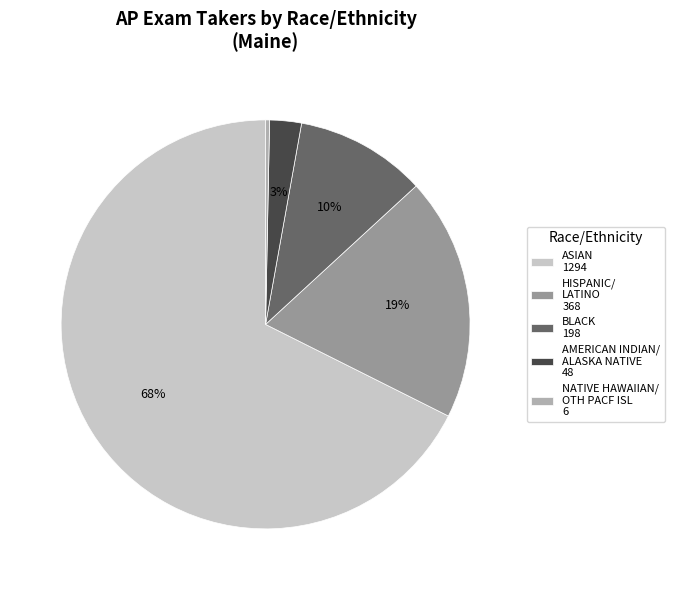

To the nearest percent, what is the average slice percentage?

20%